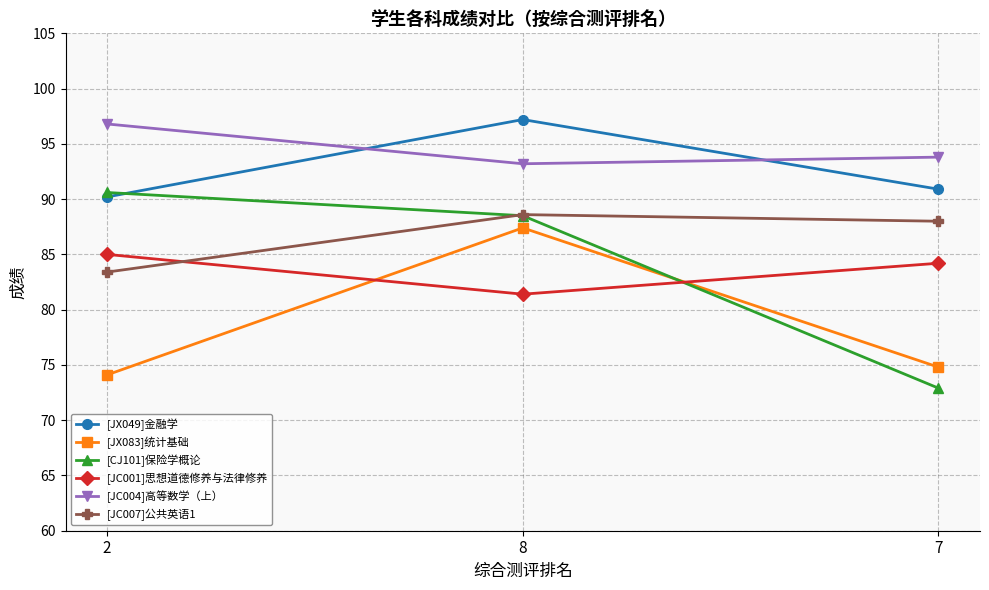

Which series changed the most between 2 and 7?

[CJ101]保险学概论